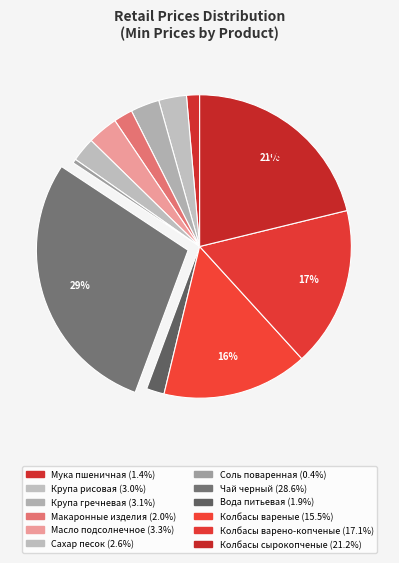

Does Колбасы сырокопченые account for over 50% of the chart?

No